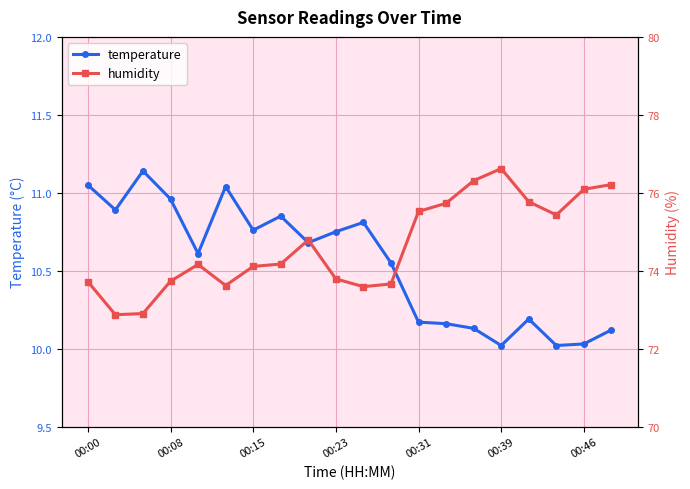

True or false: temperature has more than 2 interior local peaks.

True